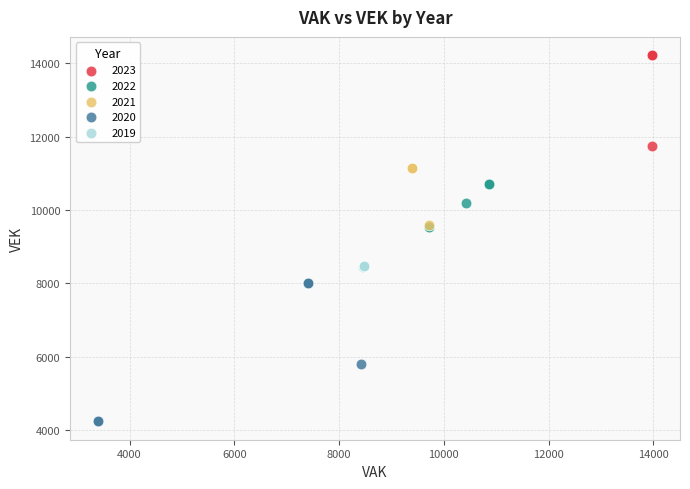

What are all the series names shown in the legend?

2023, 2022, 2021, 2020, 2019